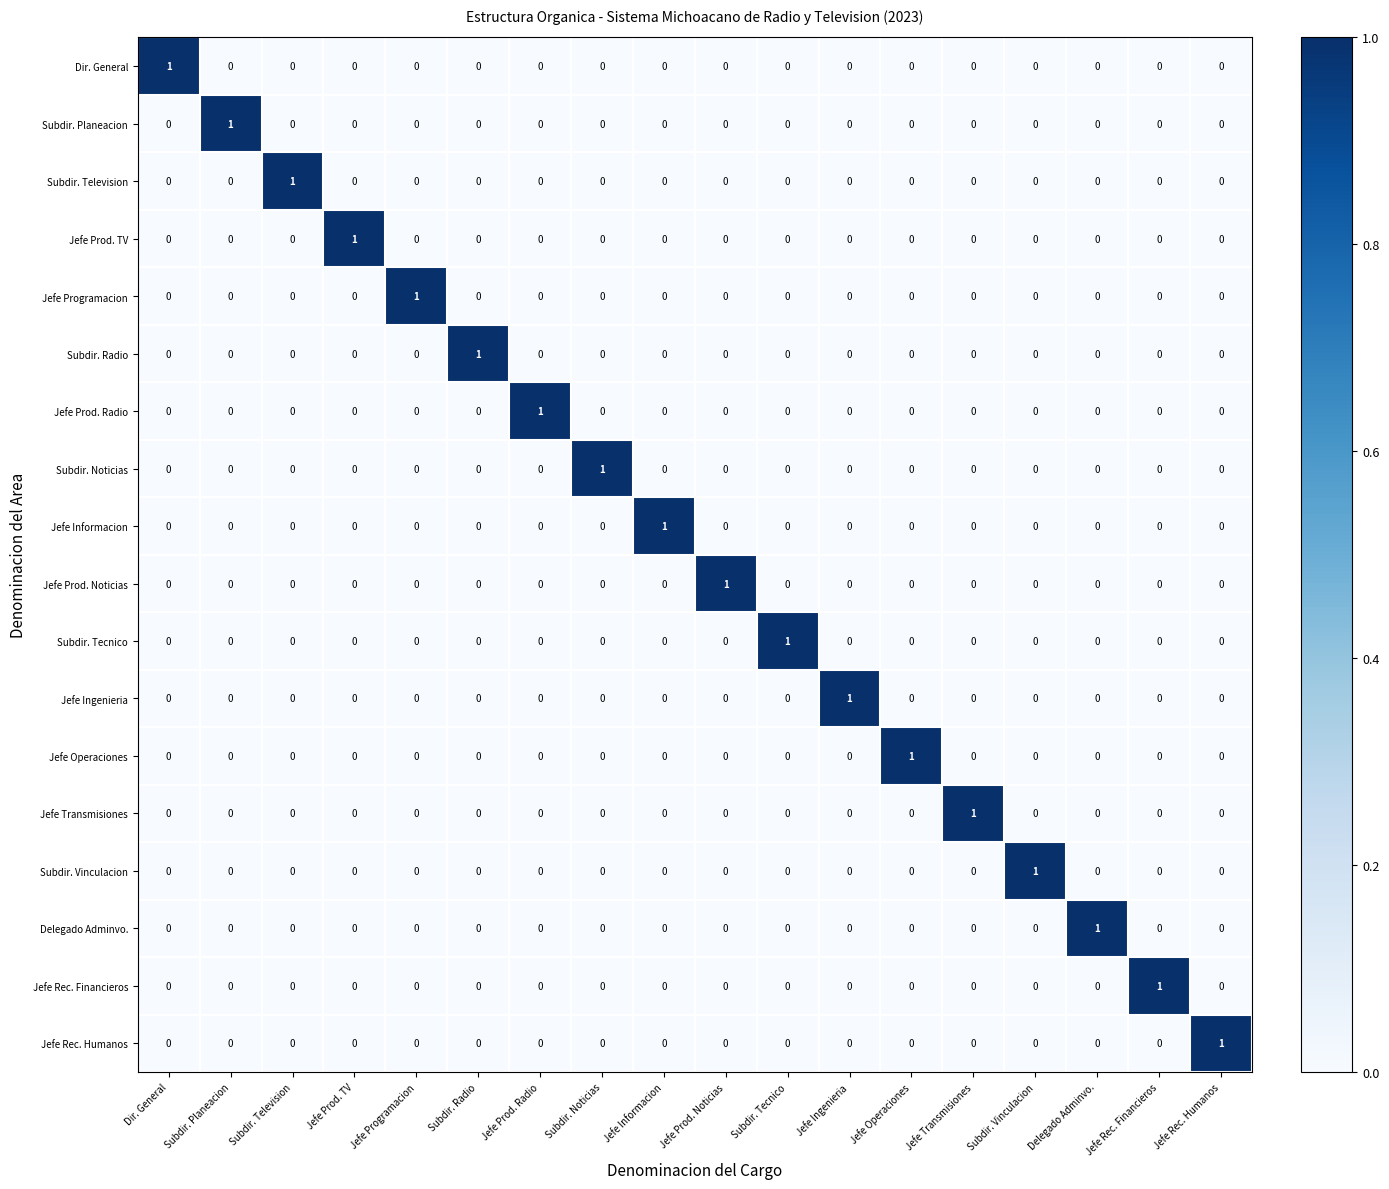

How many Jefe Rec. Humanos values are between 0 and 1?

18